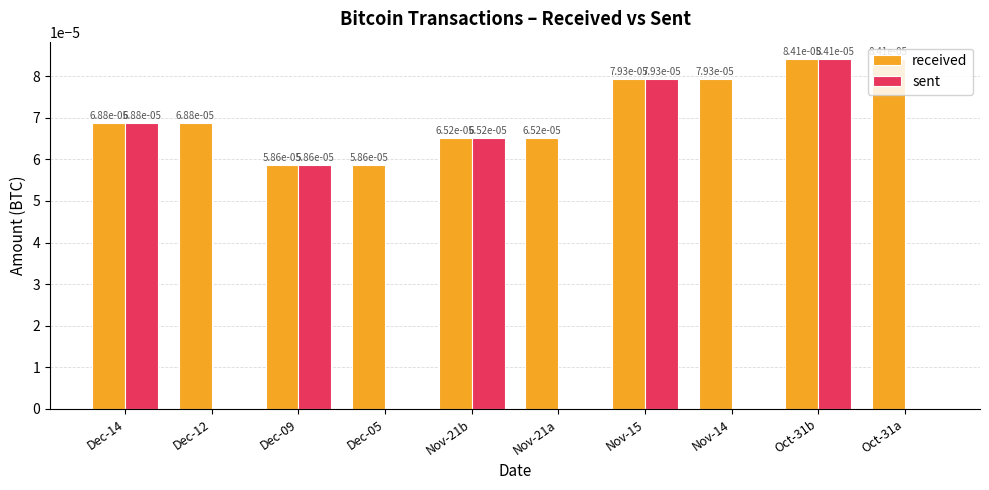

How many received values are between 0 and 1?

10